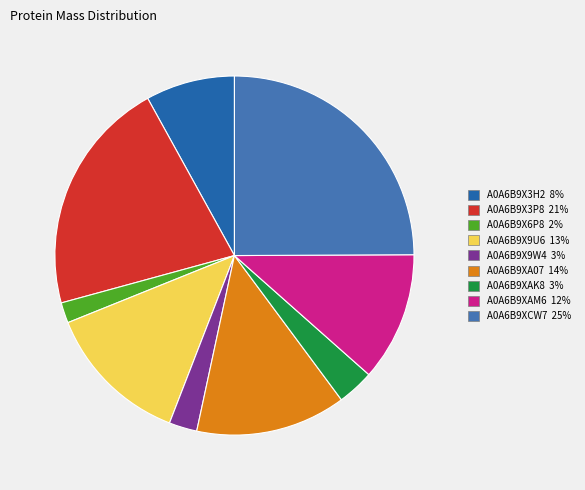

True or false: A0A6B9X9U6 accounts for 18% of the total.

False